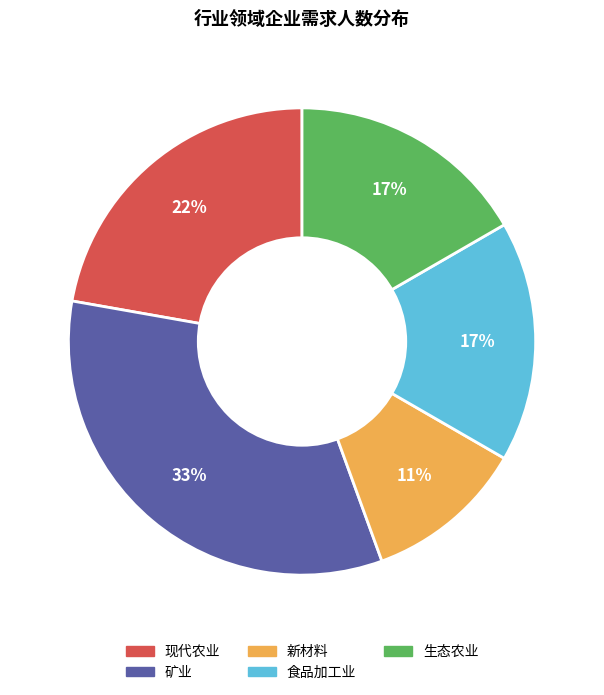

To the nearest percent, what percentage of the pie is 矿业?

33%